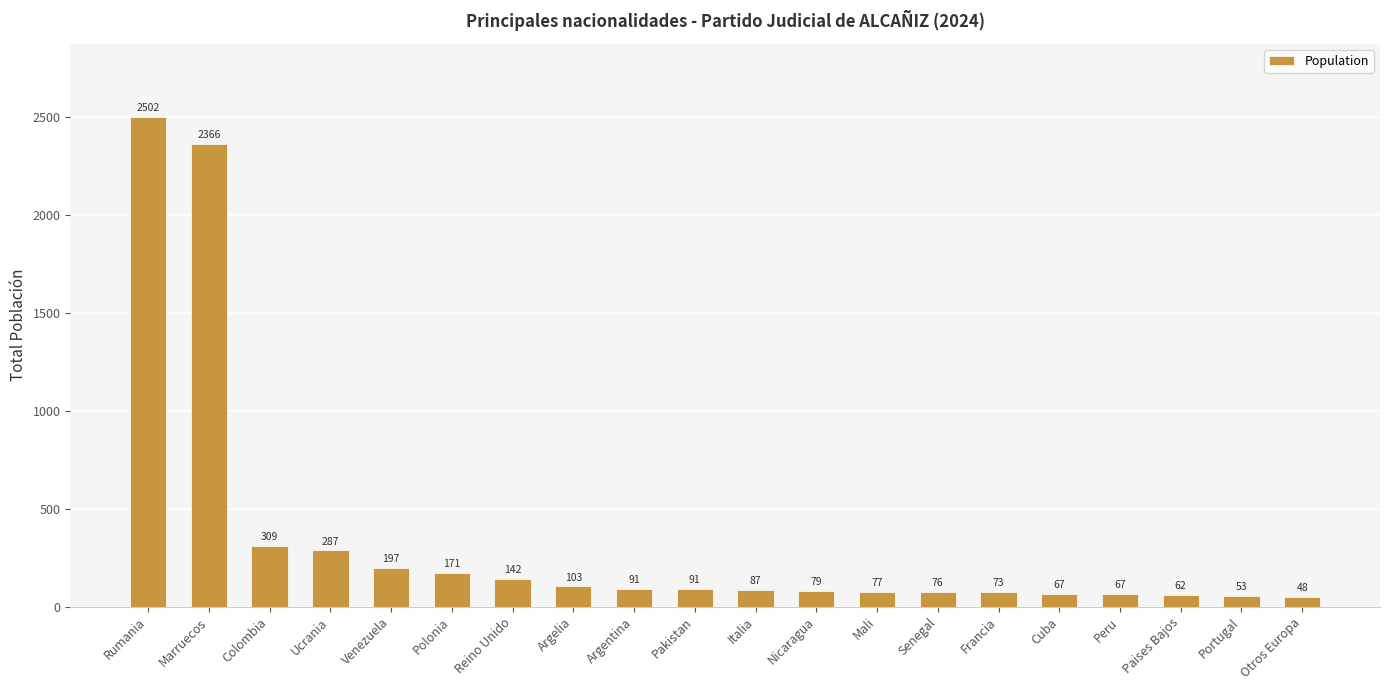

What is the greatest value displayed?

2502